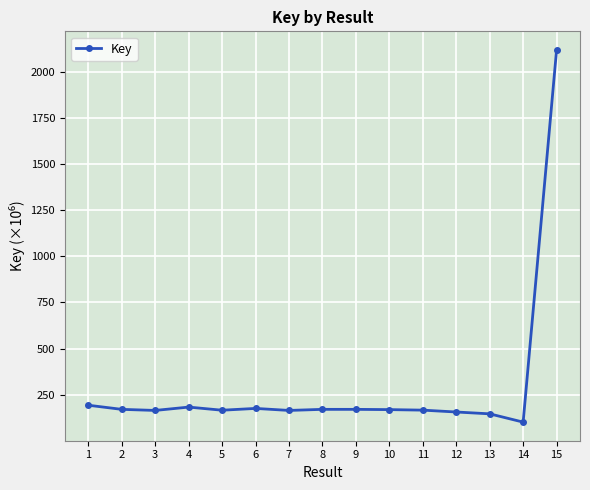

True or false: there are more than 2 points higher than both neighbors.

True